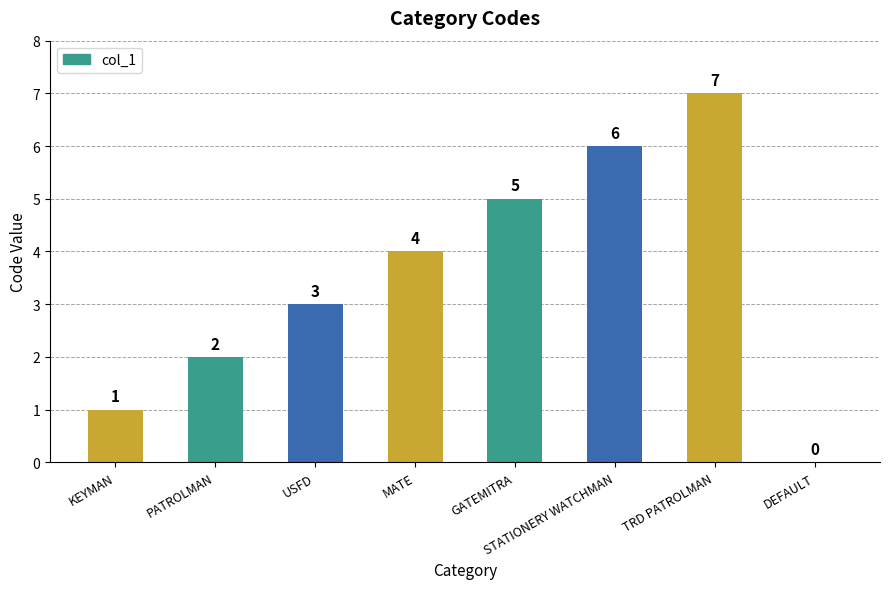

How many values are between 2 and 6?

5